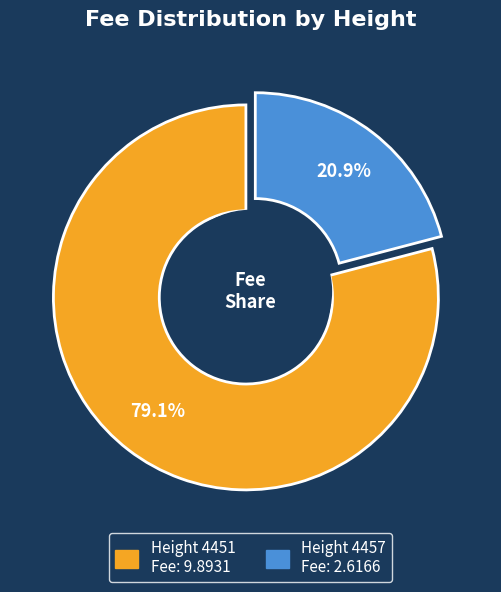

The 4457 slice represents 16% of the pie. True or false?

False